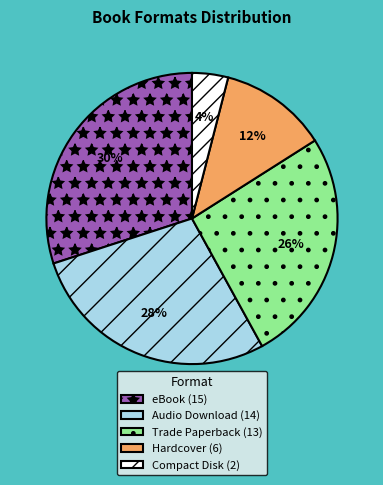

How many slices are in this pie chart?

5